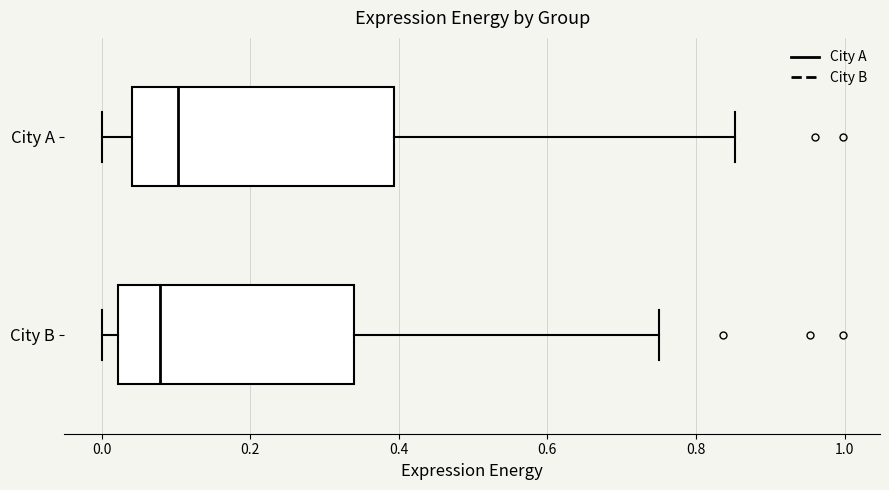

Comparing the boxes themselves (not the whiskers), which one is the widest?

City A